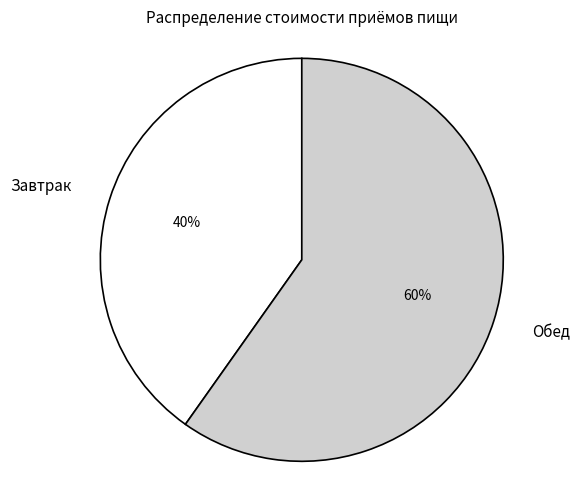

How many segments does this pie chart have?

2